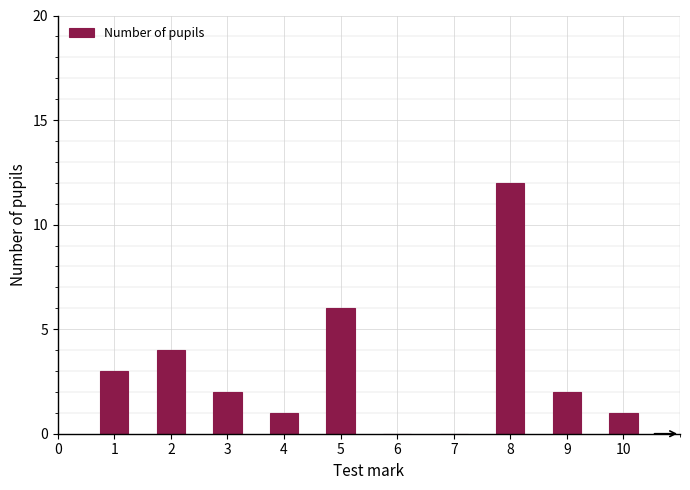

Reading left to right, what are all the values shown in this chart?

1=3	2=4	3=2	4=1	5=6	6=0	7=0	8=12	9=2	10=1